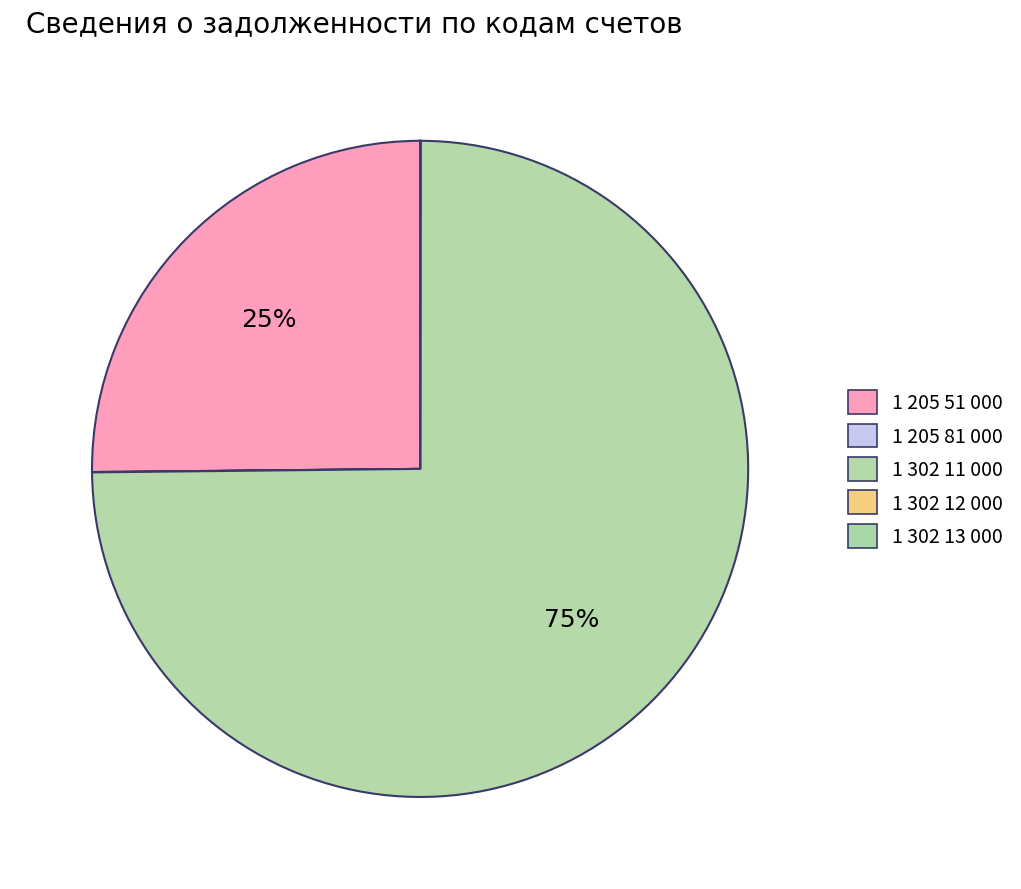

True or false: 1 205 81 000 accounts for 0% of the total.

True